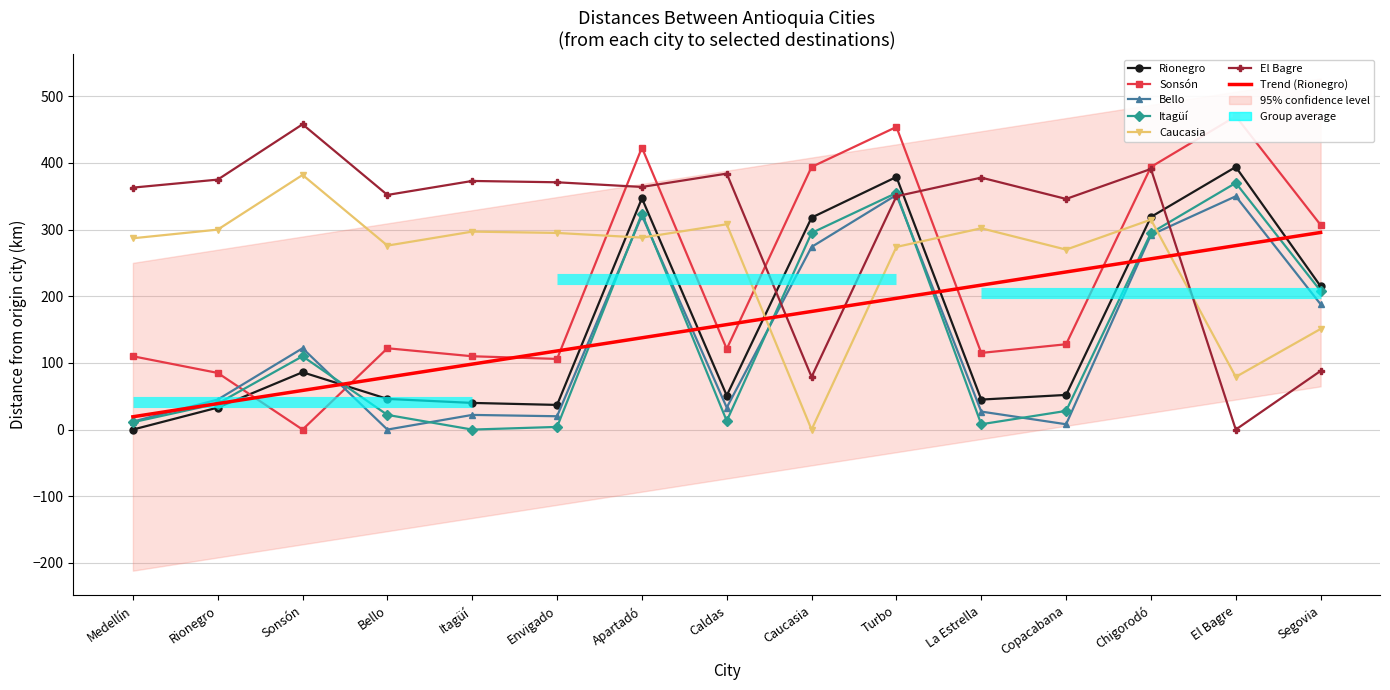

True or false: Itagüí and Sonsón intersect in this chart.

True